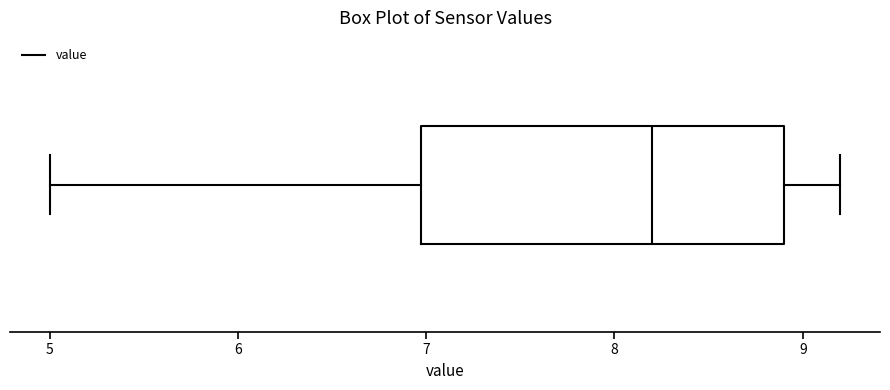

Read this box plot against the x-axis: the position of the median line, the range covered by the box, and the ends of both whiskers. The values are not printed on the chart, so give them approximately, as read against the axis.

median 8.2, box 7.0 to 8.9, whiskers 5.0 to 9.2